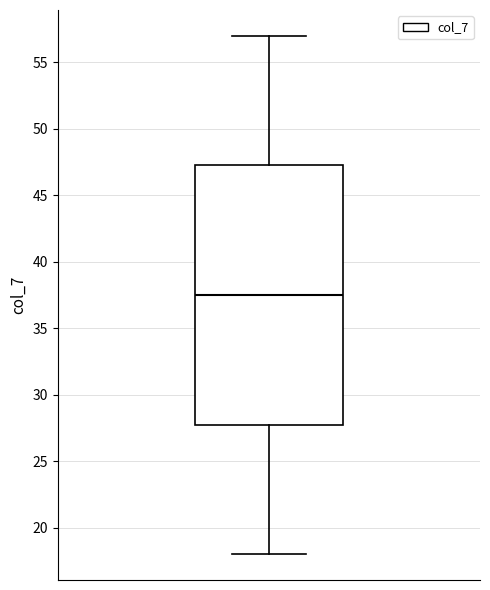

Transcribe this box plot: give where the median line is, the range the box spans, and where the two whiskers end, as read against the y-axis. The values are not printed on the chart, so give them approximately, as read against the axis.

median 37.5, box 28.0 to 47.5, whiskers 18.0 to 57.0